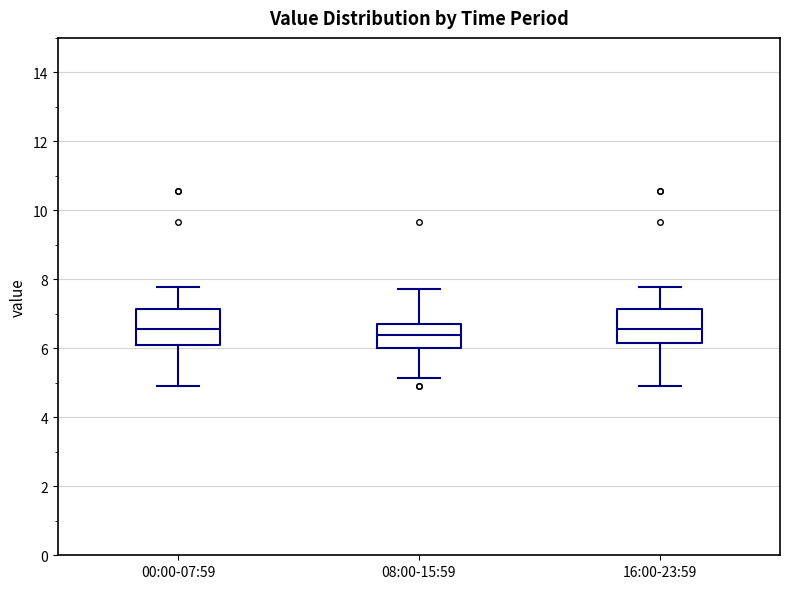

Reading left to right, transcribe this box plot: for each box, give where its median line is, the range the box spans, and where its two whiskers end, as read against the y-axis. The values are not printed on the chart, so give them approximately, as read against the axis.

00:00-07:59: median 6.6, box 6.0 to 7.2, whiskers 5.0 to 7.8
08:00-15:59: median 6.4, box 6.0 to 6.8, whiskers 5.2 to 7.8
16:00-23:59: median 6.6, box 6.2 to 7.2, whiskers 5.0 to 7.8